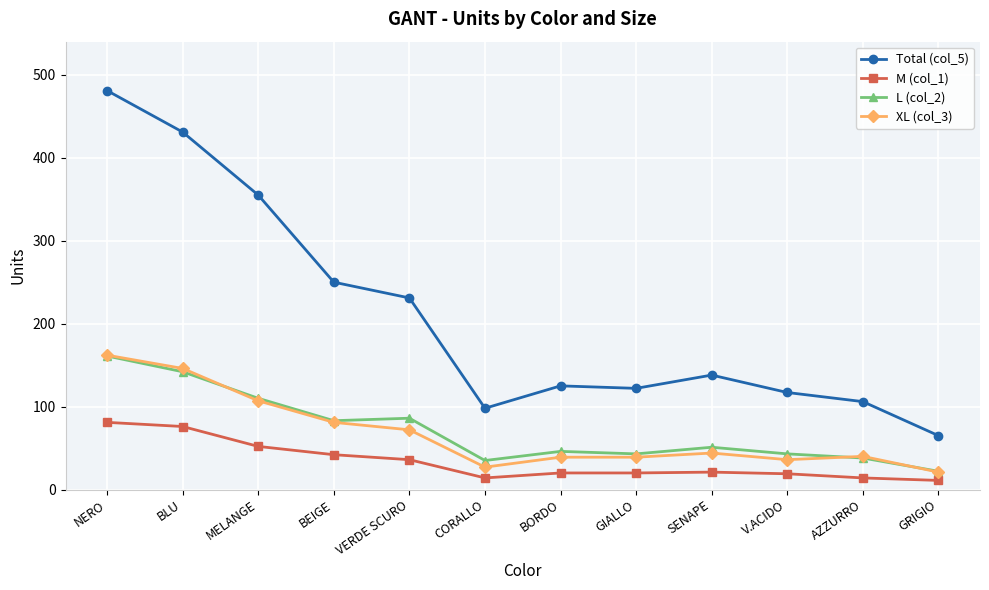

Where does the Total (col_5) series first go above 138?

NERO